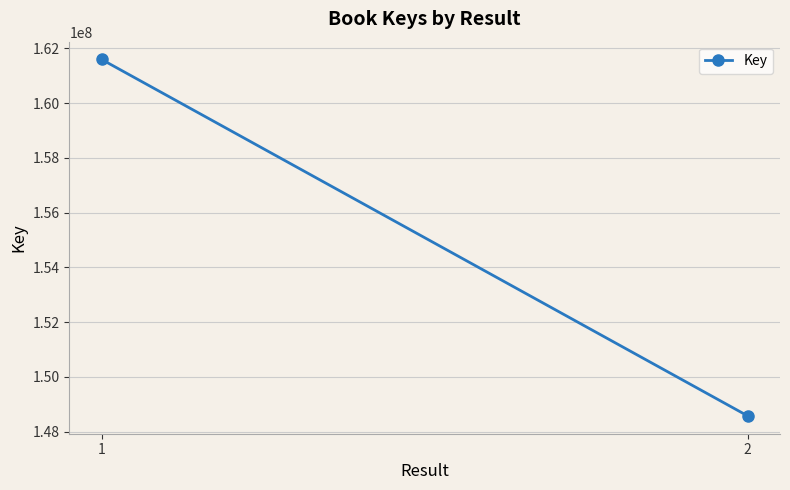

At which label is the value closest to 155081137?

1